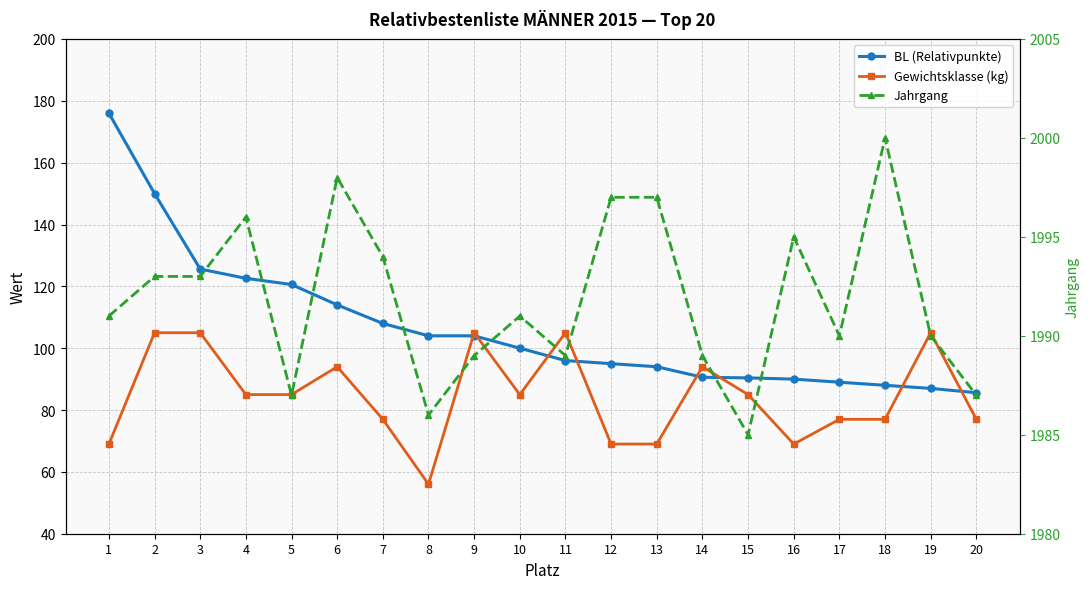

What are all the series names shown in the legend?

BL (Relativpunkte), Gewichtsklasse (kg), Jahrgang